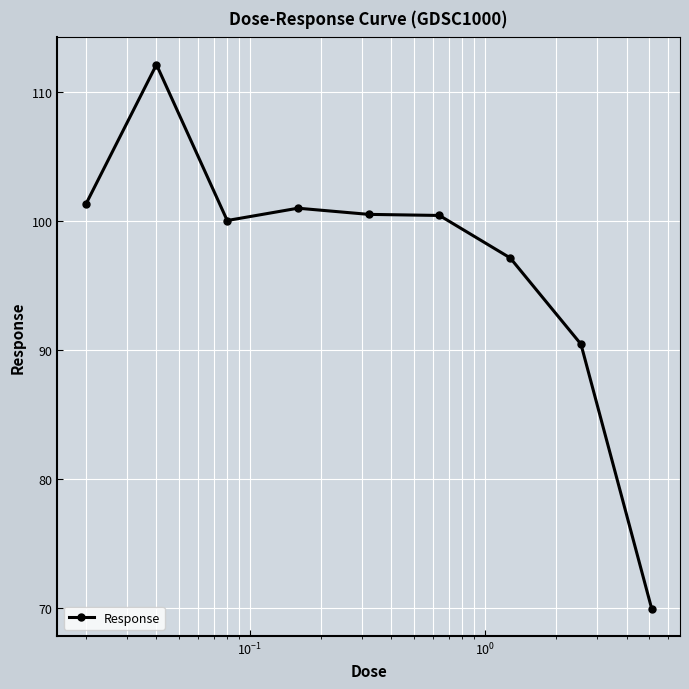

What is the minimum value shown in the chart?

69.9